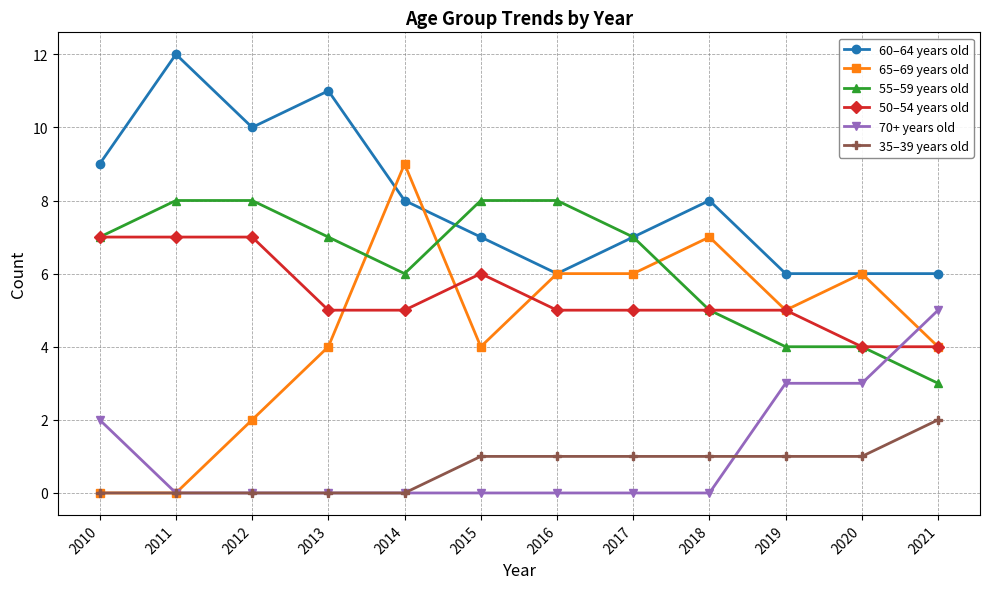

What is the total value across all series at 2014?

28